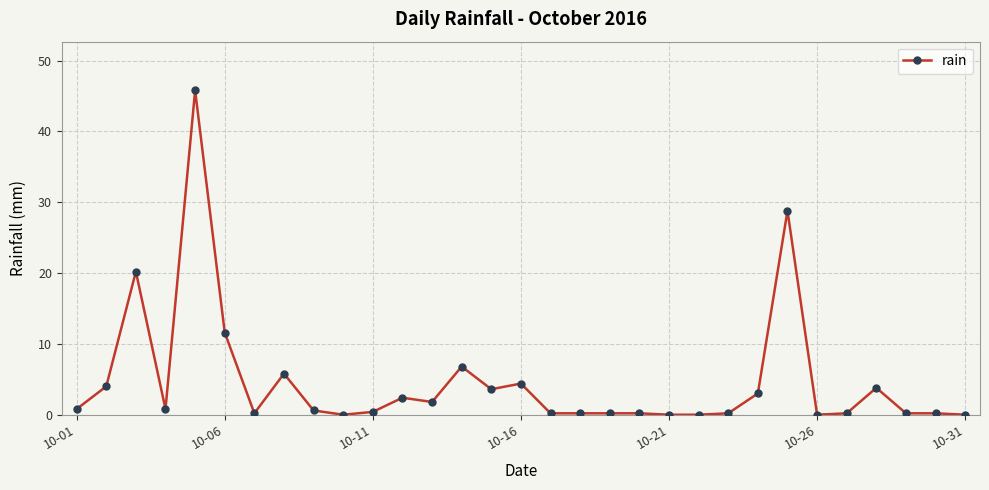

What is the greatest value displayed?

45.8